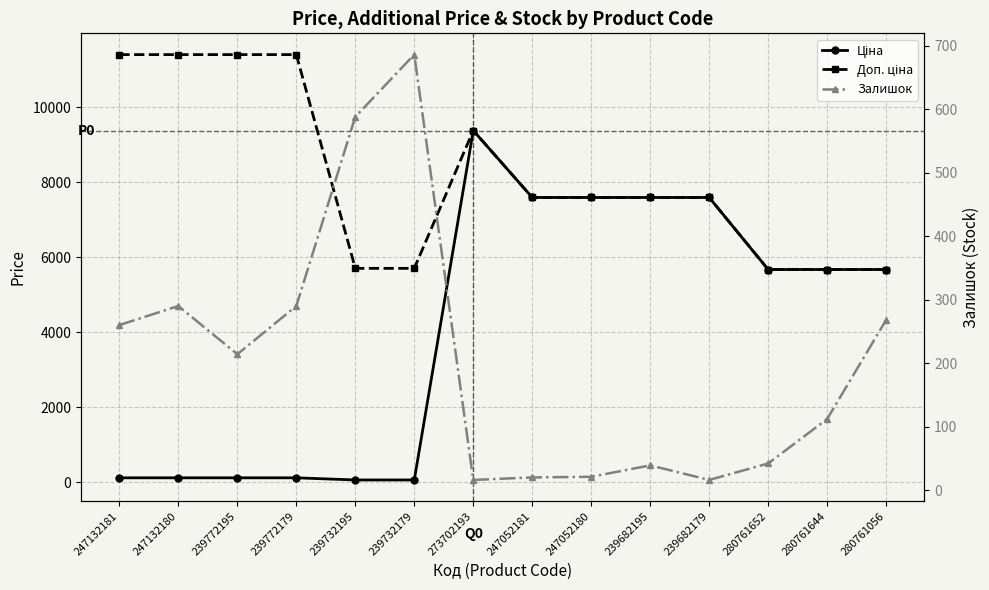

At which category is the sum across all series the highest?

273702193